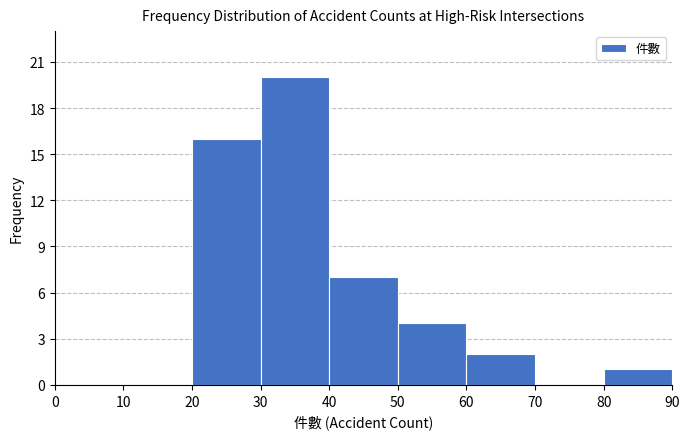

Reading left to right, list every bar in this chart as the range it spans on the x-axis followed by its height. The values are not printed on the chart, so give them approximately, as read against the axis.

0 to 10: 0
10 to 20: 0
20 to 30: 16
30 to 40: 20
40 to 50: 7
50 to 60: 4
60 to 70: 2
70 to 80: 0
80 to 90: 1